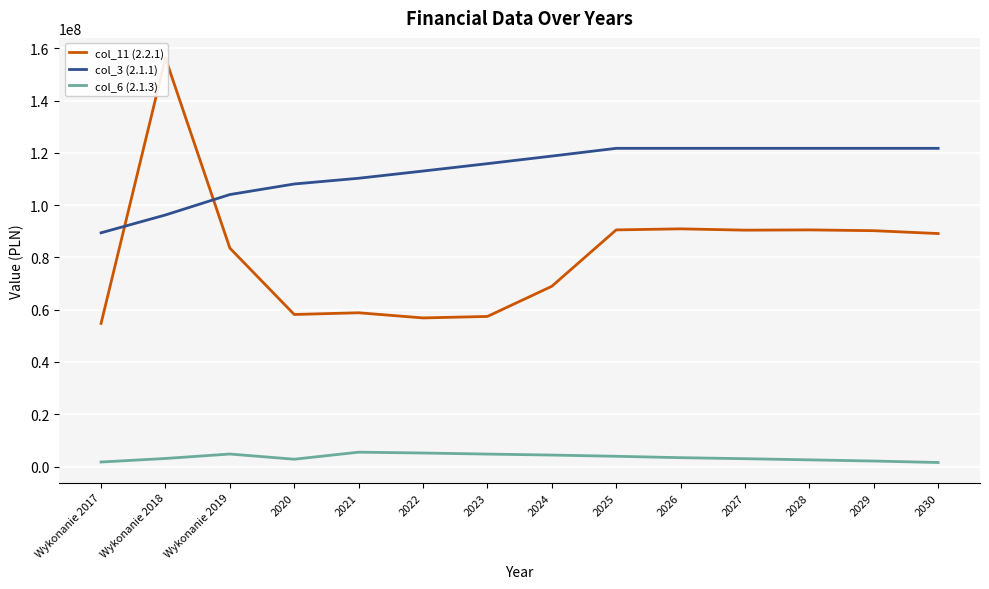

In col_6 (2.1.3), how many points are higher than both neighbors (excluding endpoints)?

2